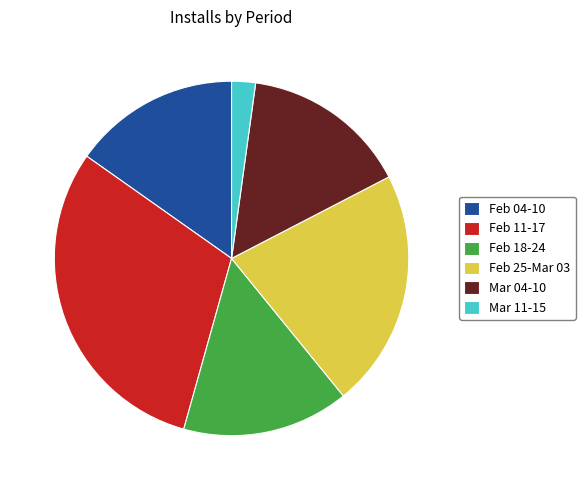

Does Feb 25-Mar 03 represent more than half of the total?

No